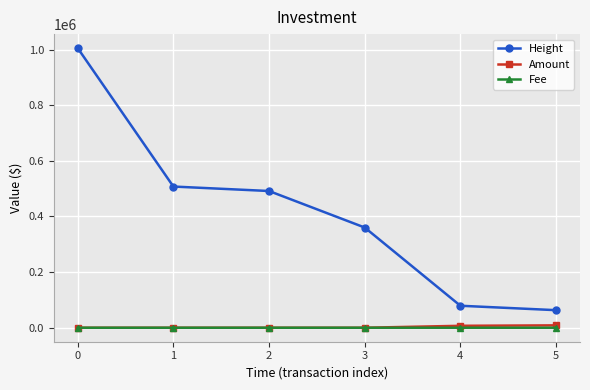

What is the value of the Amount point at the 6th from the left?

8573.0